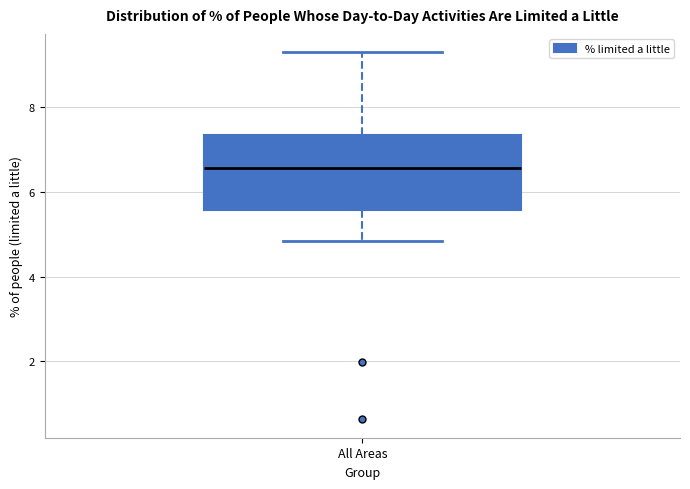

Read this box plot against the y-axis: the position of the median line, the range covered by the box, and the ends of both whiskers. The values are not printed on the chart, so give them approximately, as read against the axis.

median 6.6, box 5.6 to 7.4, whiskers 4.8 to 9.2